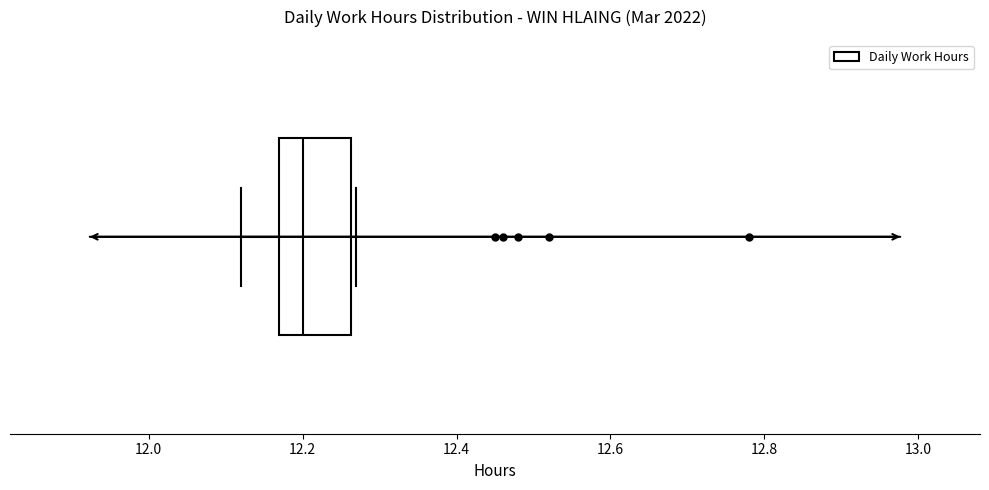

Read this box plot against the x-axis: the position of the median line, the range covered by the box, and the ends of both whiskers. The values are not printed on the chart, so give them approximately, as read against the axis.

median 12.20, box 12.18 to 12.26, whiskers 12.12 to 12.28